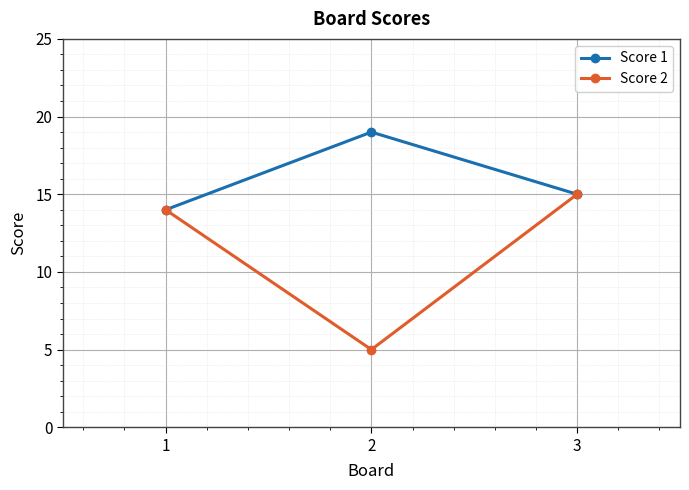

Reading left to right, what are all the values shown in this chart?

Score 1: 14	19	15
Score 2: 14	5	15